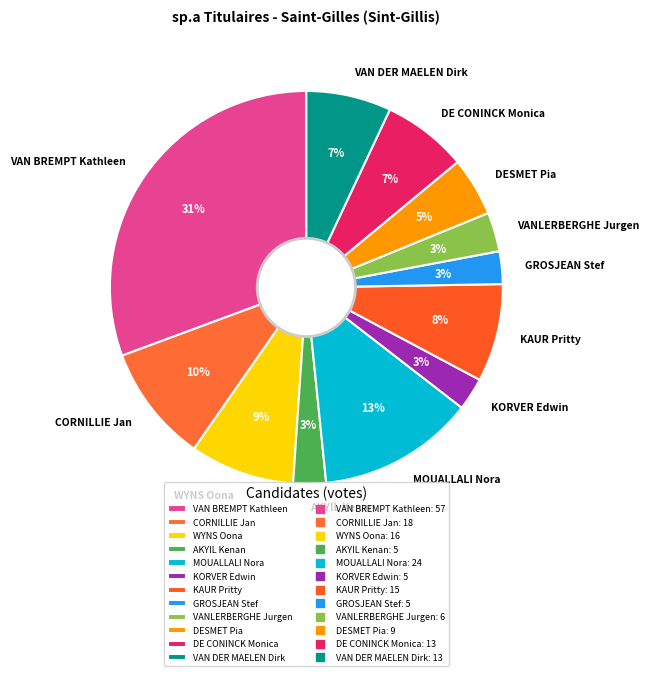

True or false: MOUALLALI Nora accounts for 13% of the total.

True